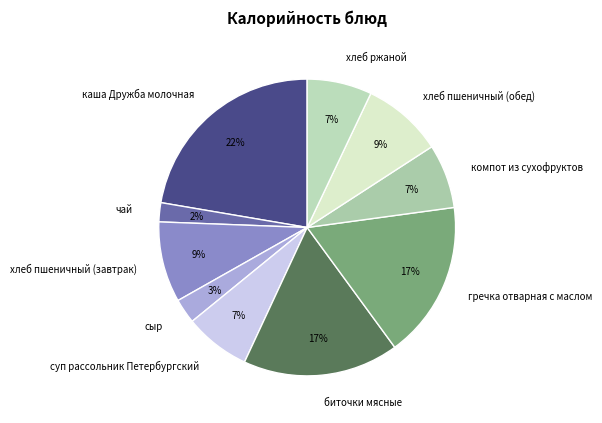

Which has a higher value, компот из сухофруктов or хлеб пшеничный (завтрак)?

хлеб пшеничный (завтрак)